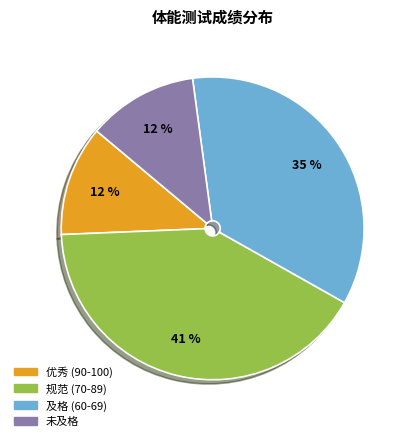

Is there any slice that represents more than half of the pie?

No